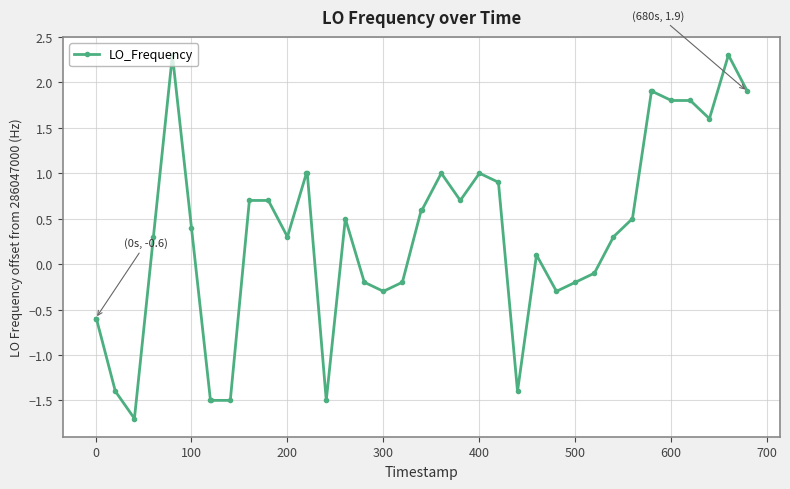

Does the chart display data point markers on the line(s)?

Yes